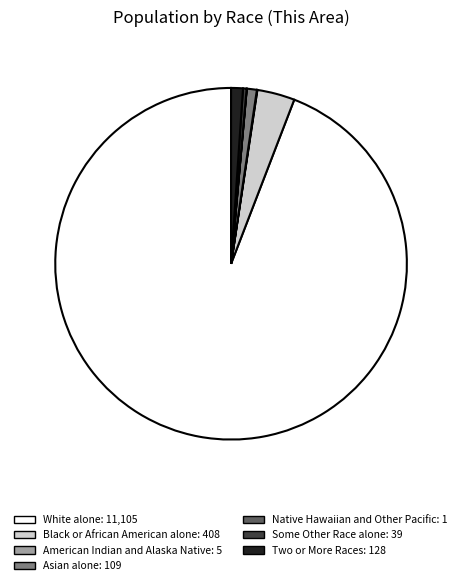

Does any single category account for the majority?

Yes